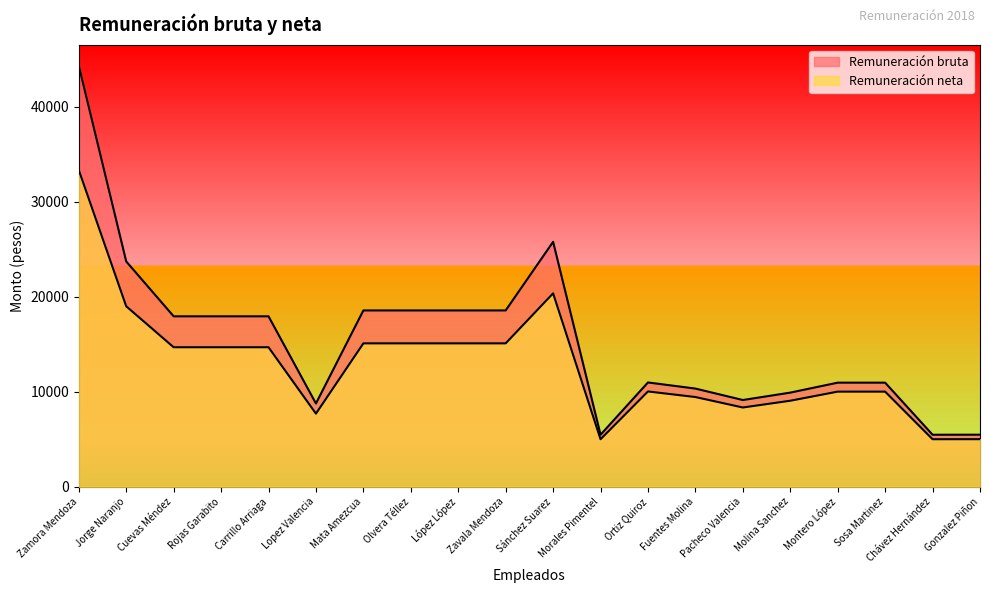

List the series in order of their peak value, lowest first.

Remuneración neta, Remuneración bruta